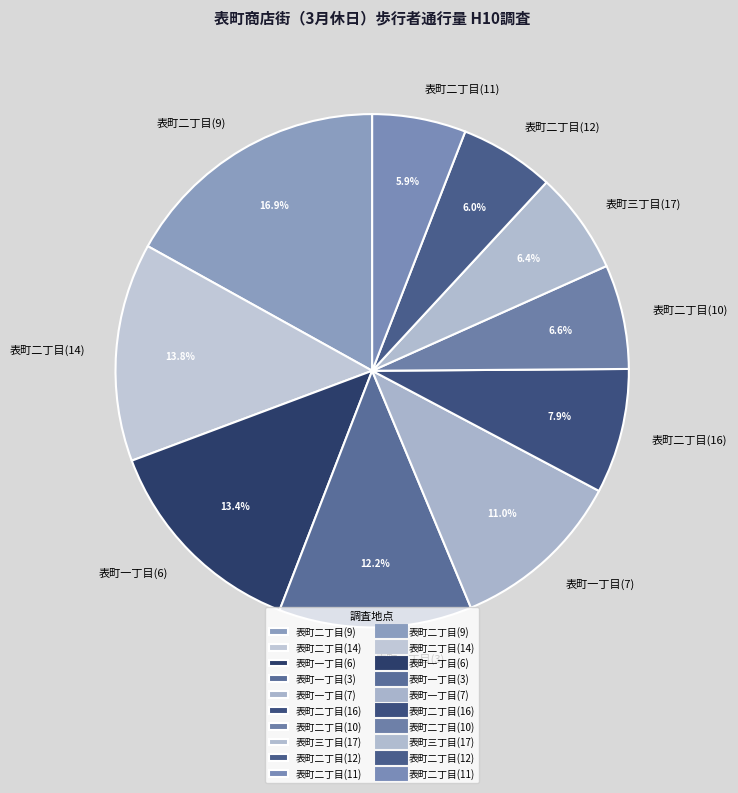

What is the ratio of the value at 表町一丁目(6) to the value at 表町二丁目(11)?

2.3